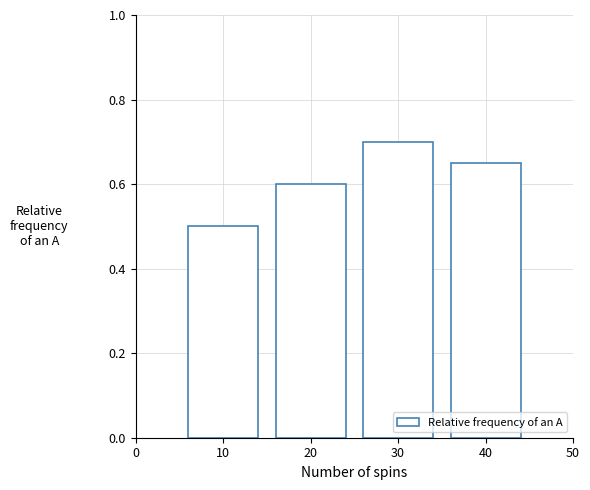

The value at 30 is 0.3. True or false?

False